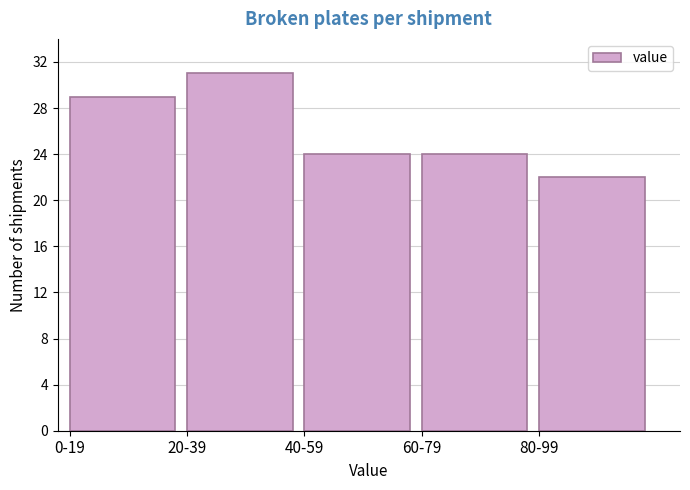

Reading right to left, list all the values displayed in this chart.

22	24	24	31	29